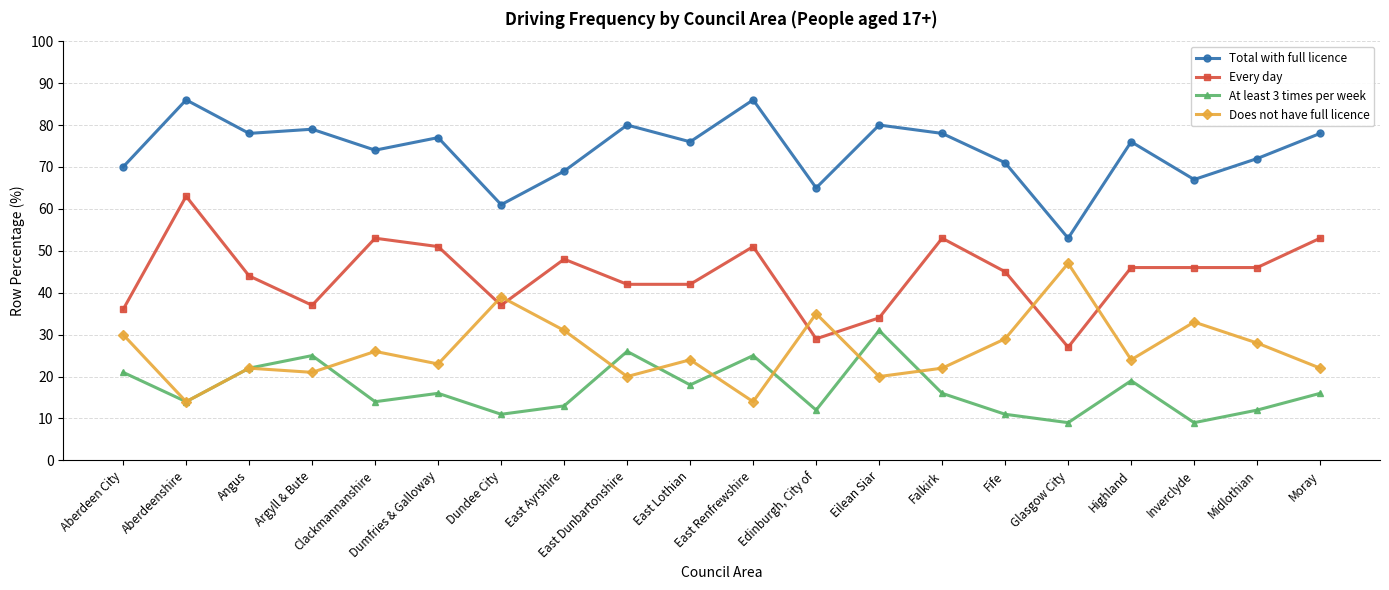

True or false: At least 3 times per week has a value of 32 at Highland.

False